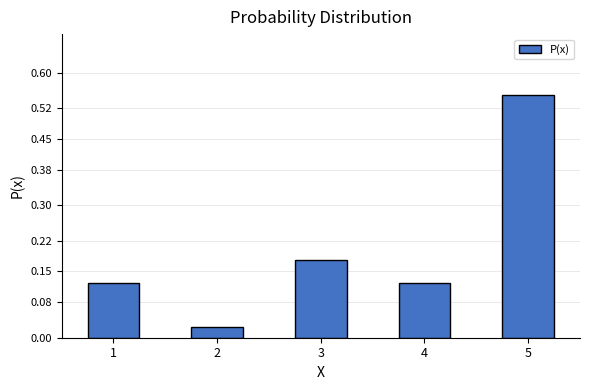

What is the sum of the values at 3 and 5?

0.7